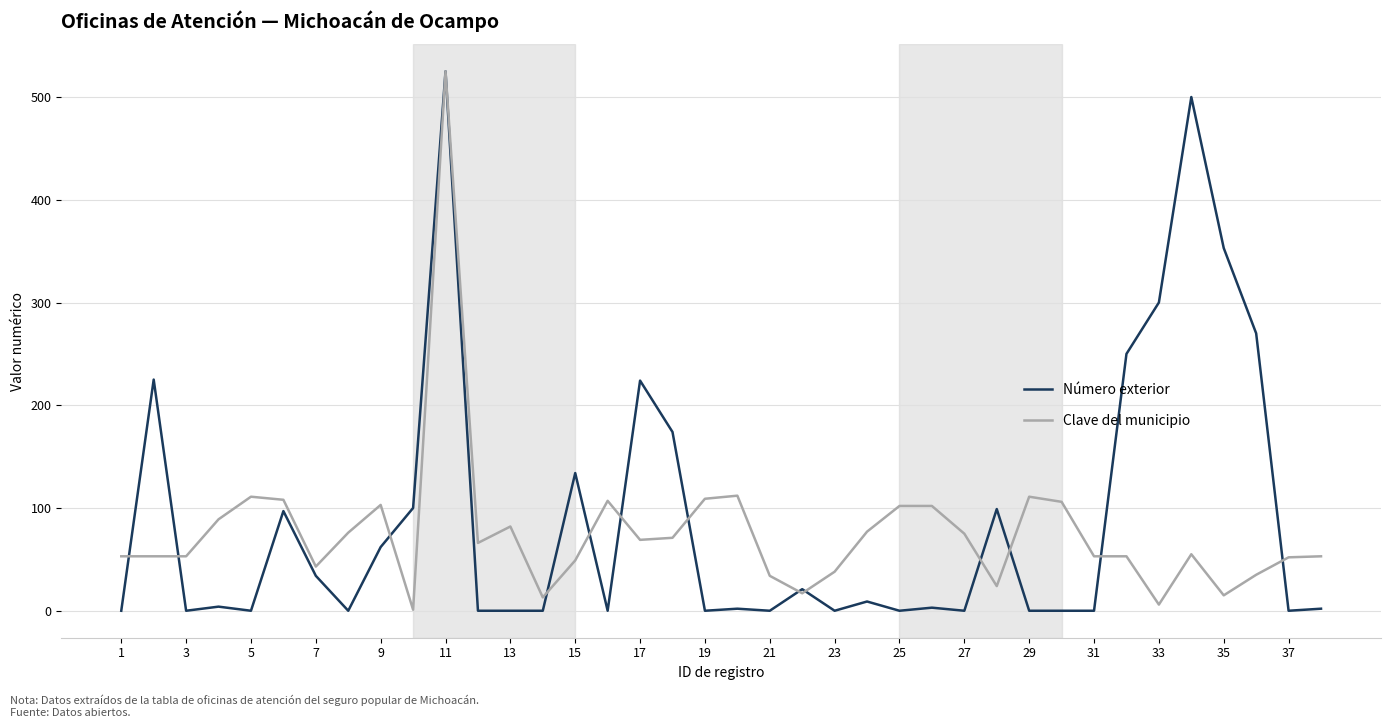

Which series has the largest range (max minus min)?

Número exterior